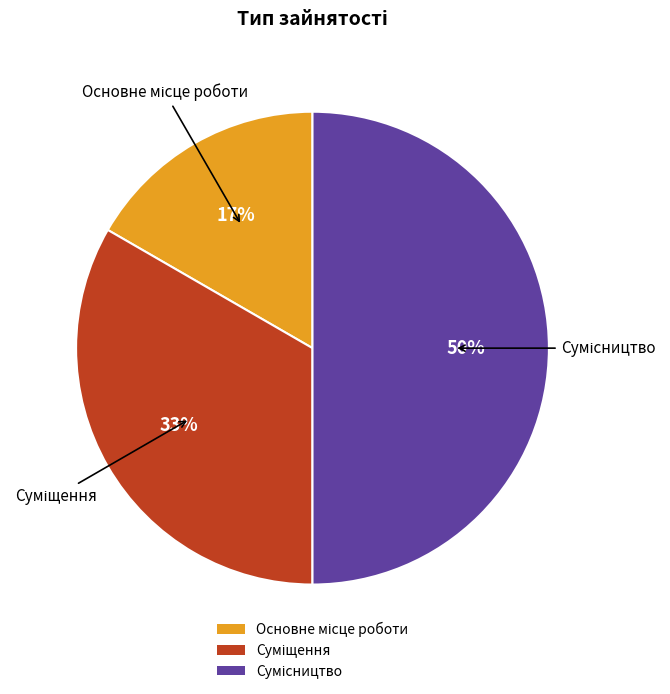

To the nearest percent, what is the difference between the largest and smallest slice percentages?

33%